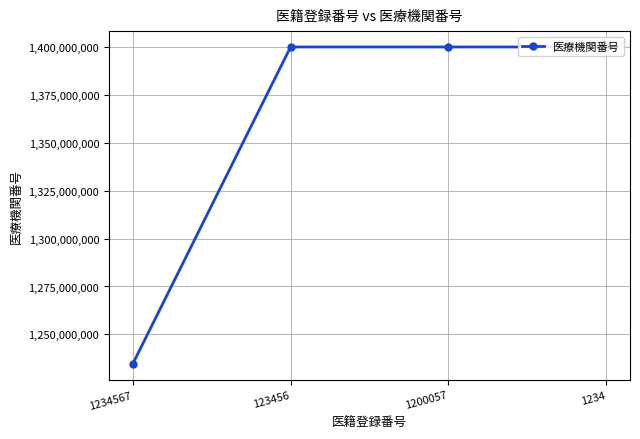

How many distinct data groups are displayed?

1